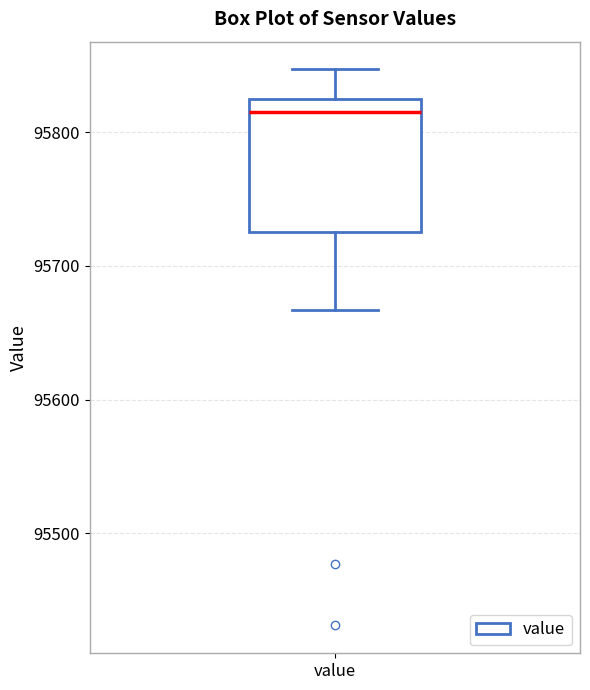

Read this box plot against the y-axis: the position of the median line, the range covered by the box, and the ends of both whiskers. The values are not printed on the chart, so give them approximately, as read against the axis.

median 95820, box 95730 to 95830, whiskers 95670 to 95850